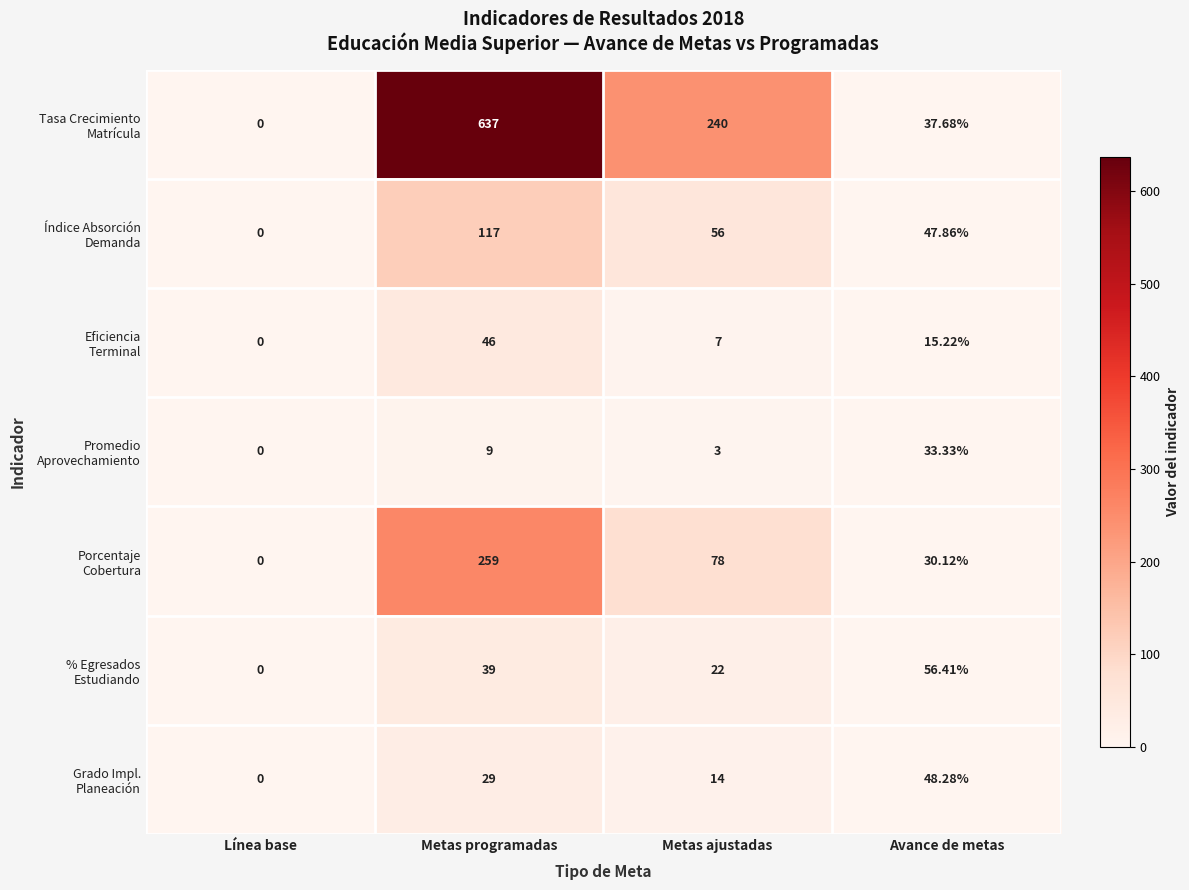

At which category is the sum across all series the highest?

Metas programadas